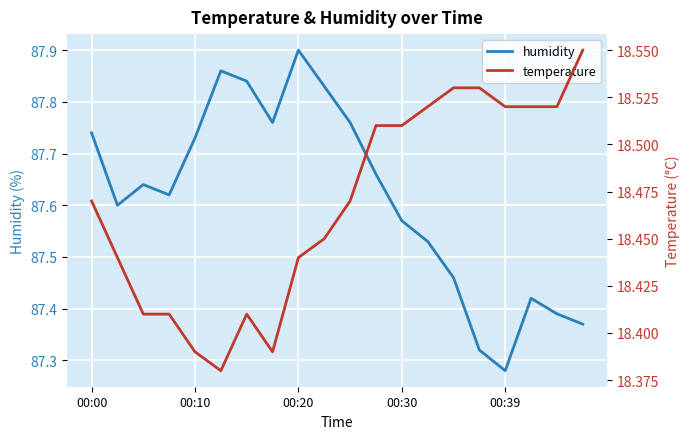

At how many categories does at least one series exceed 33?

20